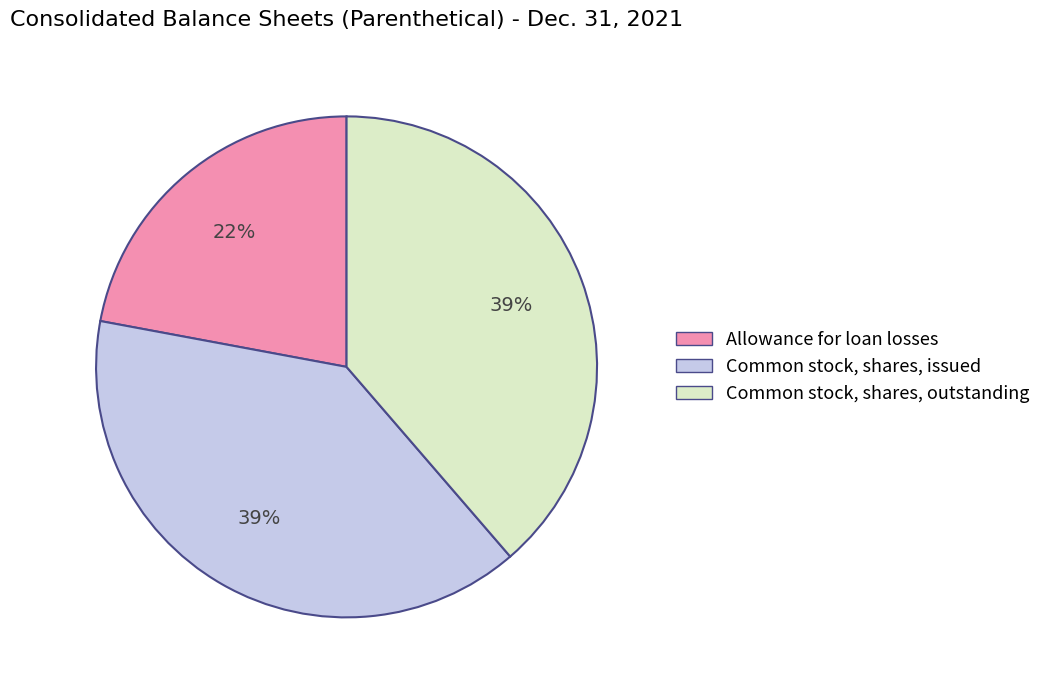

To the nearest percent, what percentage of the pie is Common stock, shares, issued?

39%